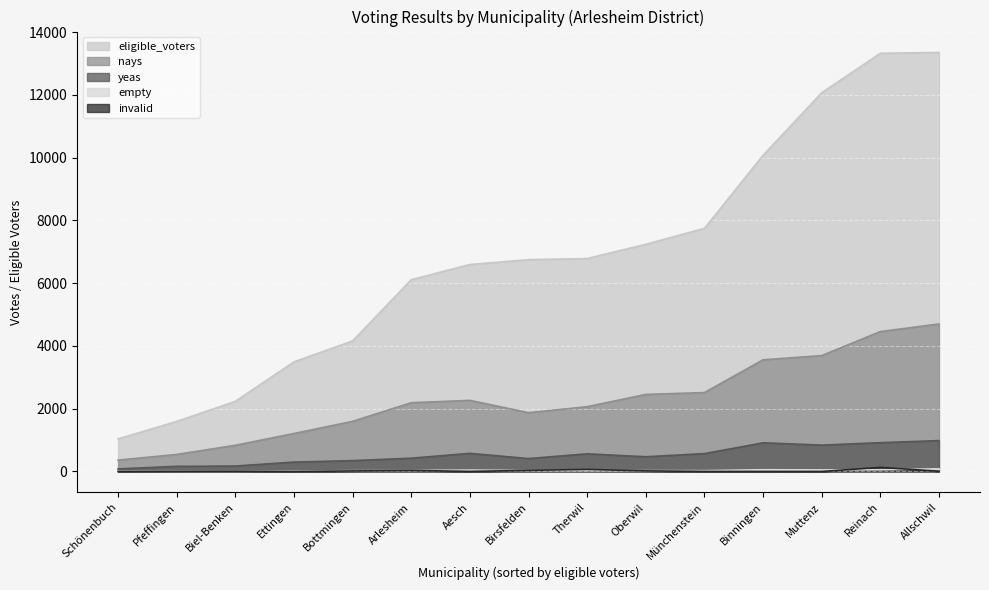

Where is the first local minimum for invalid?

Binningen